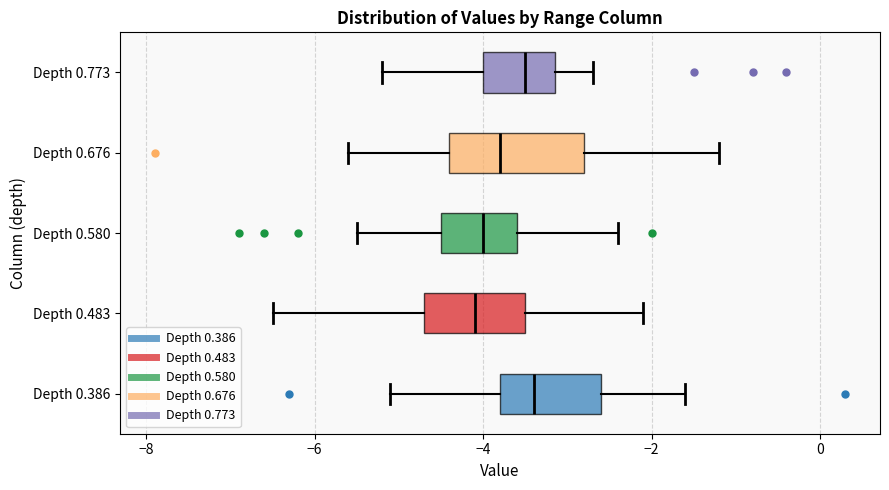

Comparing the boxes themselves (not the whiskers), which one is the widest?

Depth 0.676